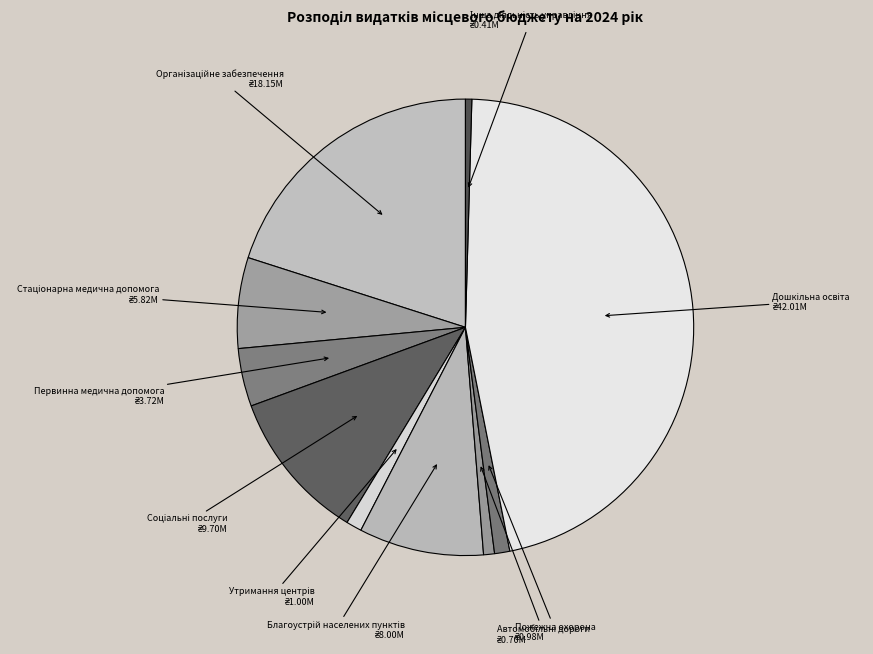

How many segments does this pie chart have?

10